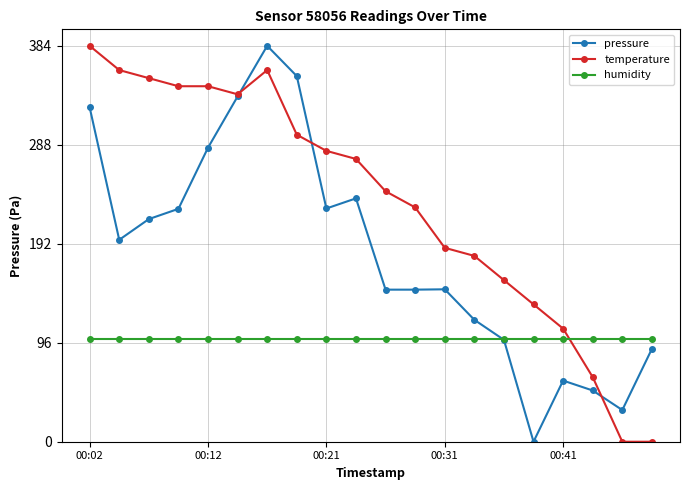

After their last crossing, which series has the higher values: humidity or temperature?

humidity